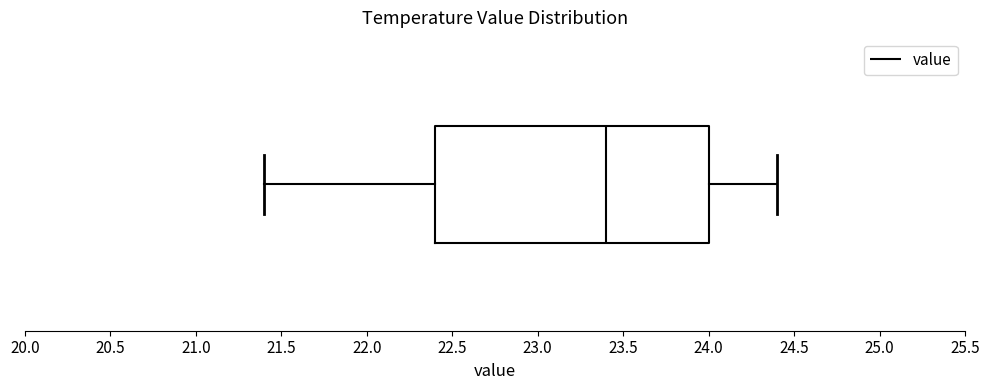

Read this box plot against the x-axis: the position of the median line, the range covered by the box, and the ends of both whiskers. The values are not printed on the chart, so give them approximately, as read against the axis.

median 23.4, box 22.4 to 24.0, whiskers 21.4 to 24.4